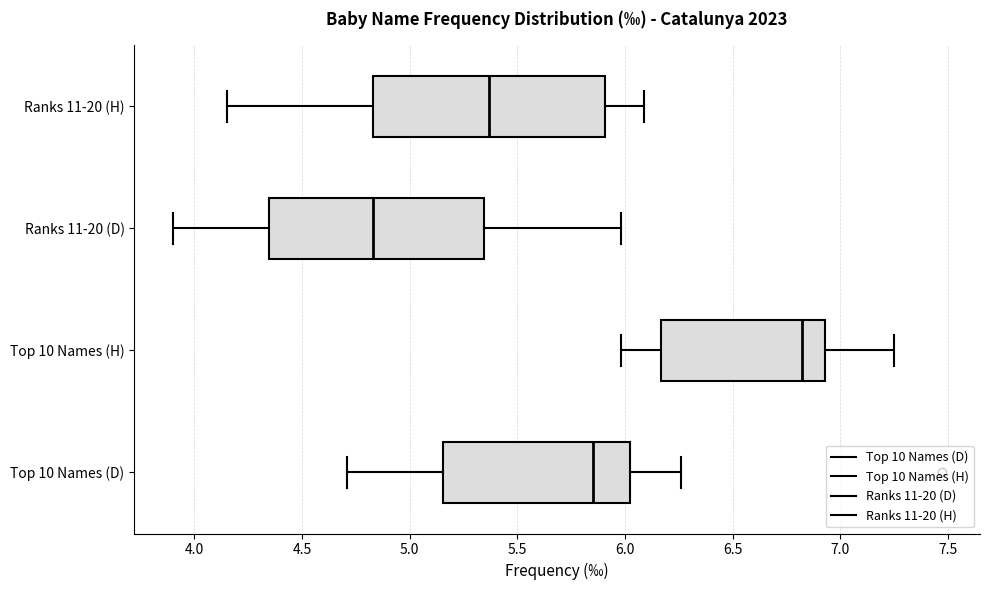

Reading bottom to top, read every box against the x-axis: the position of its median line, the range the box covers, and the ends of its whiskers. The values are not printed on the chart, so give them approximately, as read against the axis.

Top 10 Names (D): median 5.85, box 5.15 to 6.05, whiskers 4.70 to 6.25
Top 10 Names (H): median 6.80, box 6.15 to 6.95, whiskers 6.00 to 7.25
Ranks 11-20 (D): median 4.85, box 4.35 to 5.35, whiskers 3.90 to 6.00
Ranks 11-20 (H): median 5.35, box 4.85 to 5.90, whiskers 4.15 to 6.10